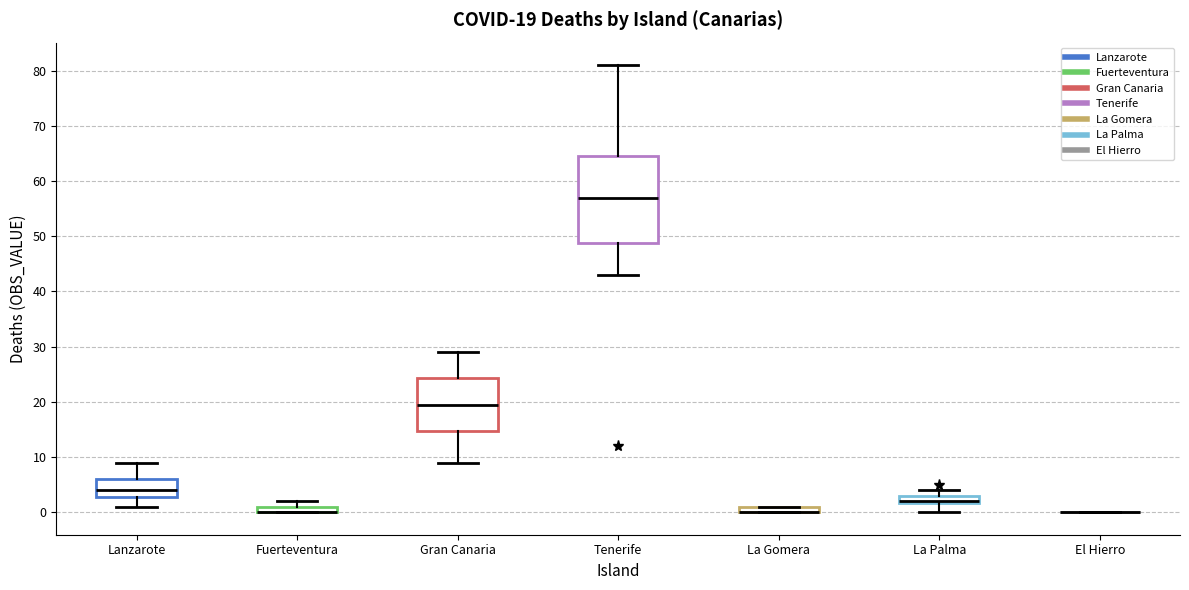

Which box is the tallest, from its lower edge to its upper edge?

Tenerife